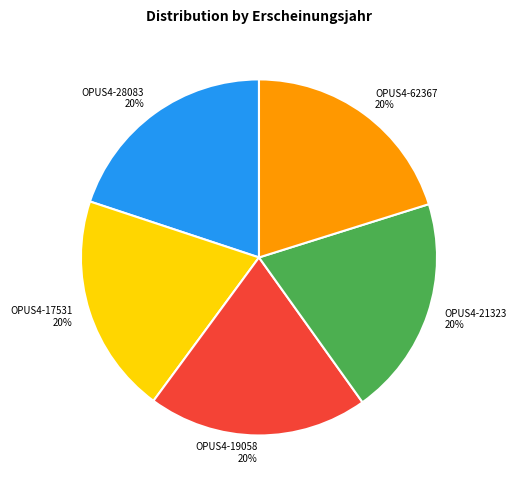

Combined, do OPUS4-62367 and OPUS4-28083 account for over 50%?

No